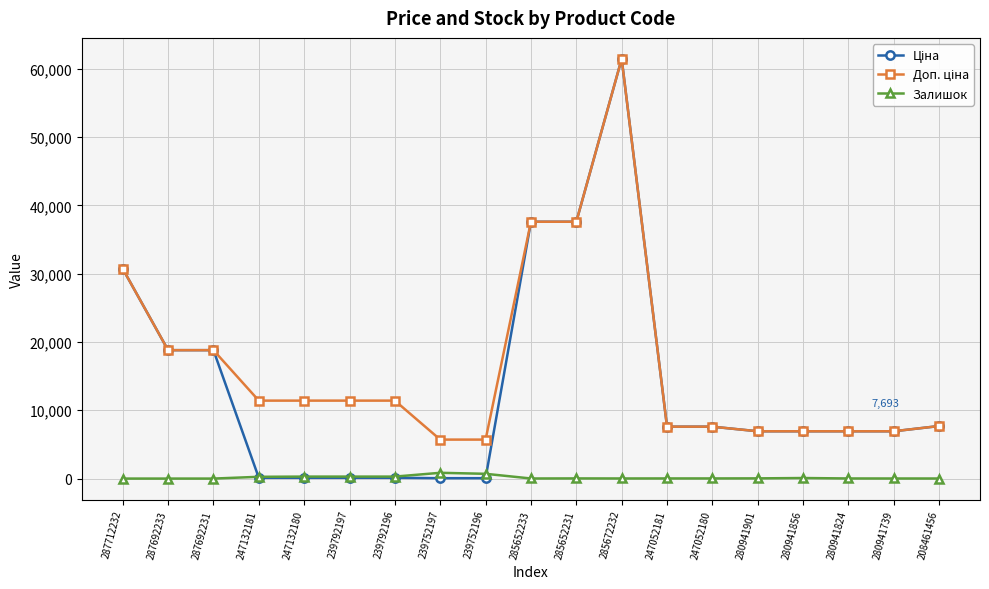

What is the spread (max minus min) of values at 287712232?

30717.1